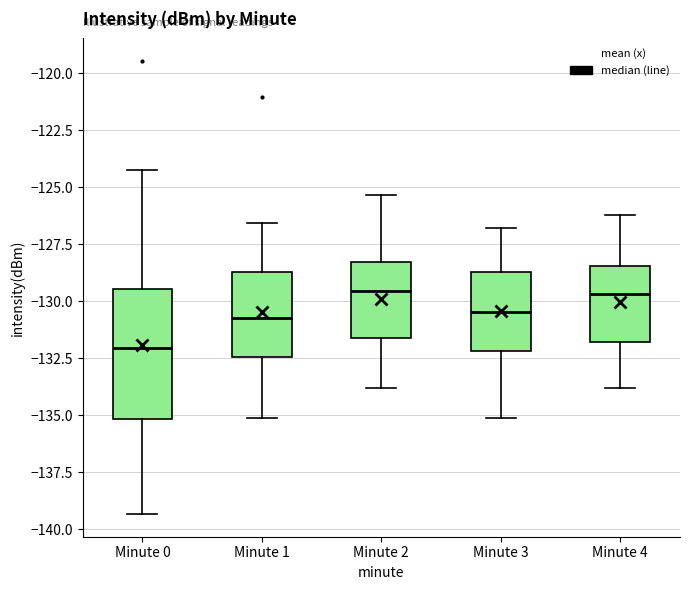

Where is the lower edge of the box for Minute 0 on the y-axis? The values are not printed on the chart, so give them approximately, as read against the axis.

-135.0